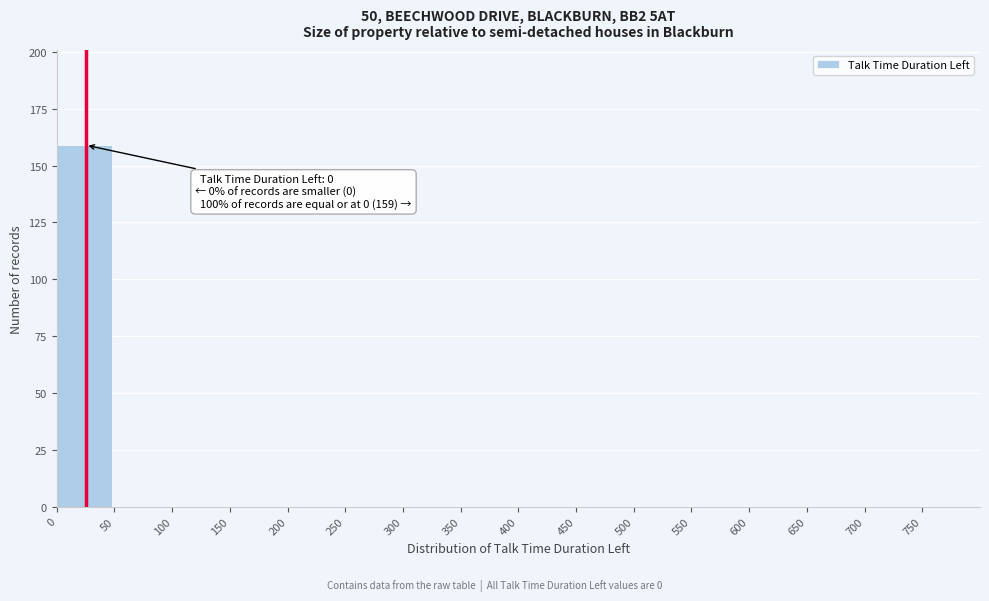

Reading left to right, what are all the values shown in this chart?

0=159	50=0	100=0	150=0	200=0	250=0	300=0	350=0	400=0	450=0	500=0	550=0	600=0	650=0	700=0	750=0